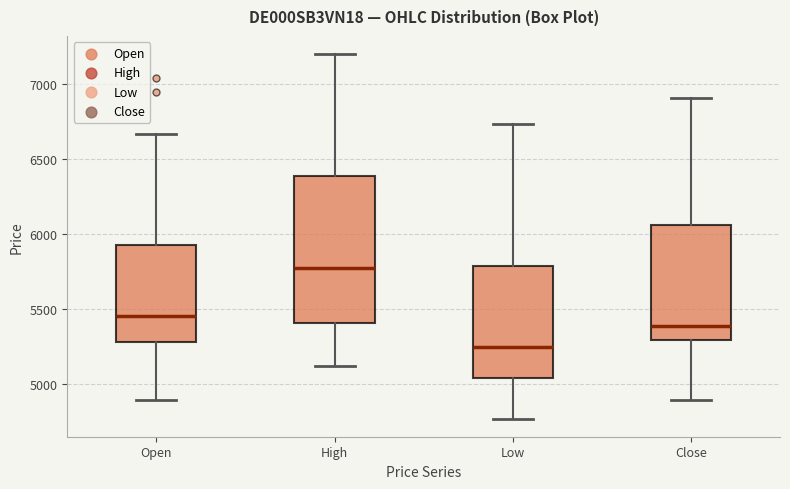

Comparing the boxes themselves (not the whiskers), which one is the tallest?

High